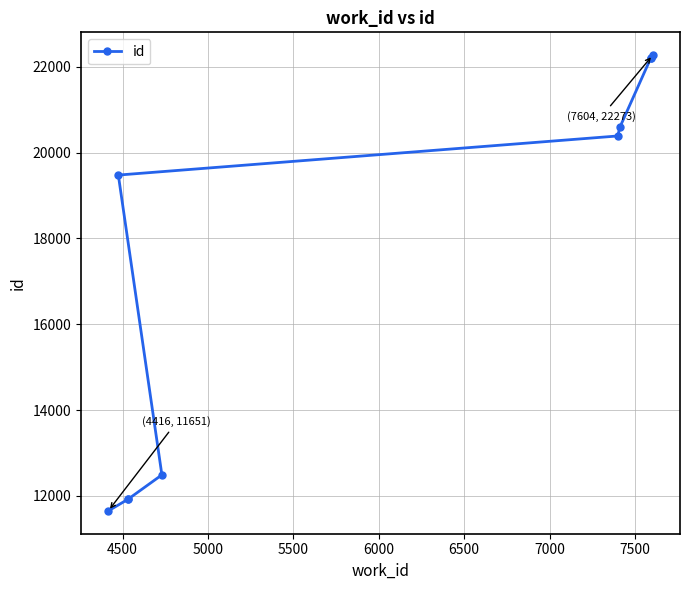

True or false: there are more than 1 points higher than both neighbors.

False